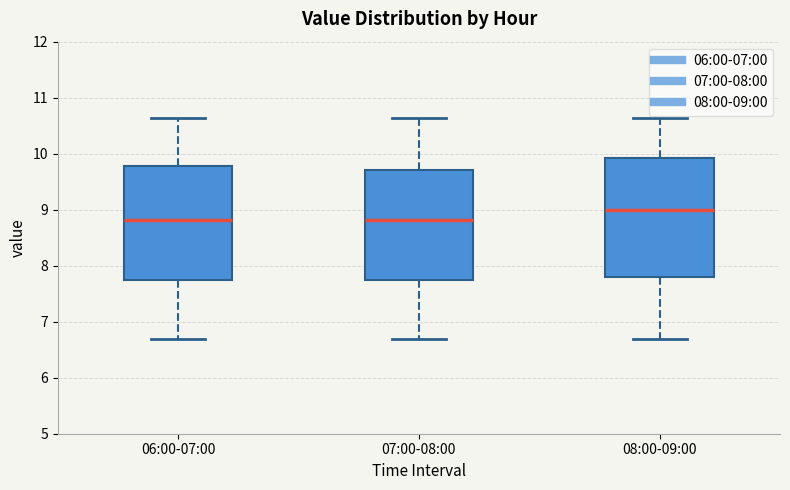

Reading left to right, read every box against the y-axis: the position of its median line, the range the box covers, and the ends of its whiskers. The values are not printed on the chart, so give them approximately, as read against the axis.

06:00-07:00: median 8.8, box 7.7 to 9.8, whiskers 6.7 to 10.6
07:00-08:00: median 8.8, box 7.7 to 9.7, whiskers 6.7 to 10.6
08:00-09:00: median 9.0, box 7.8 to 9.9, whiskers 6.7 to 10.6